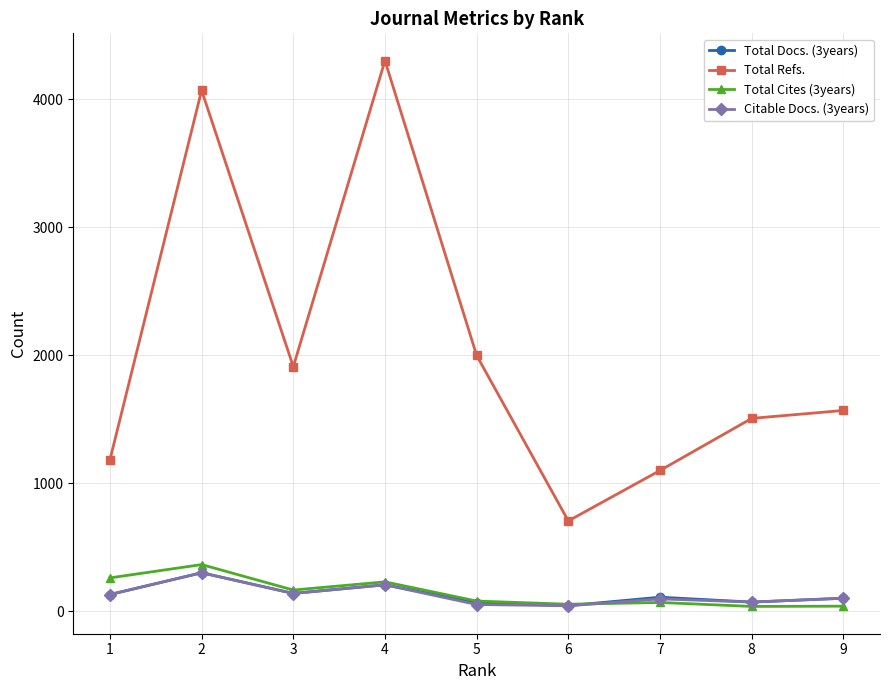

Is the value of Total Refs. at 5 greater than the value of Citable Docs. (3years) at 4?

Yes